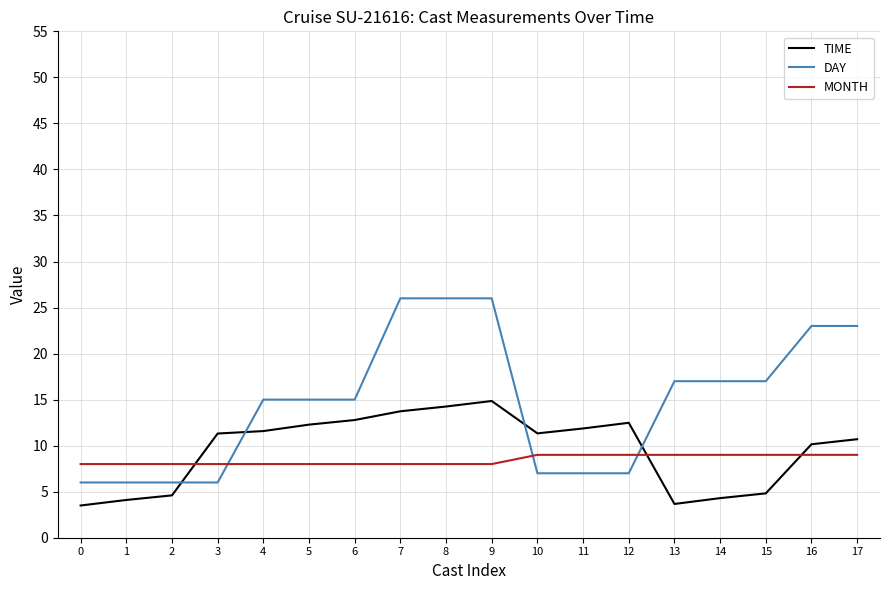

The TIME series shows 10.2 at 16. True or false?

True